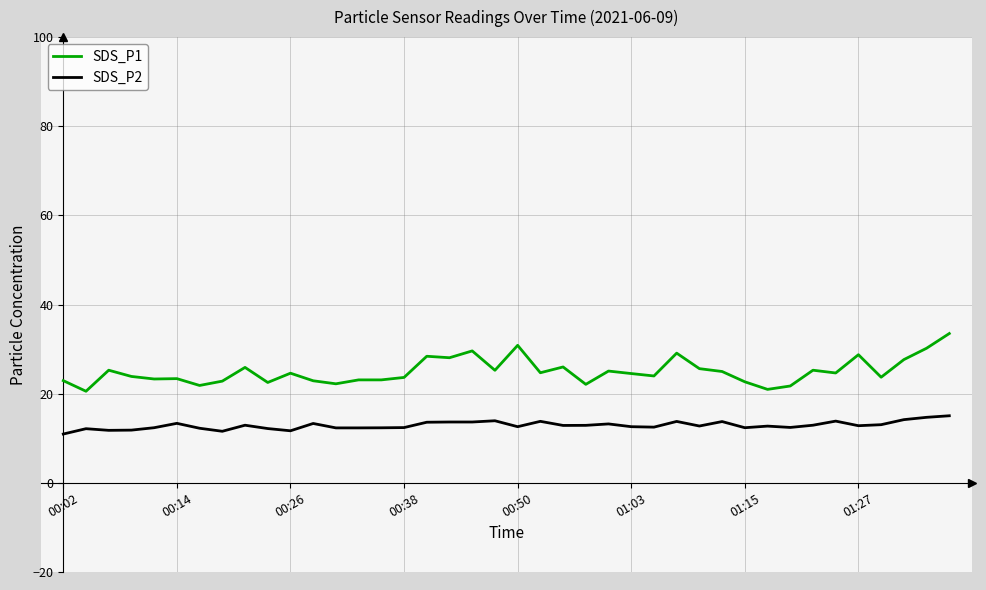

List the series in order of their peak value, highest first.

SDS_P1, SDS_P2